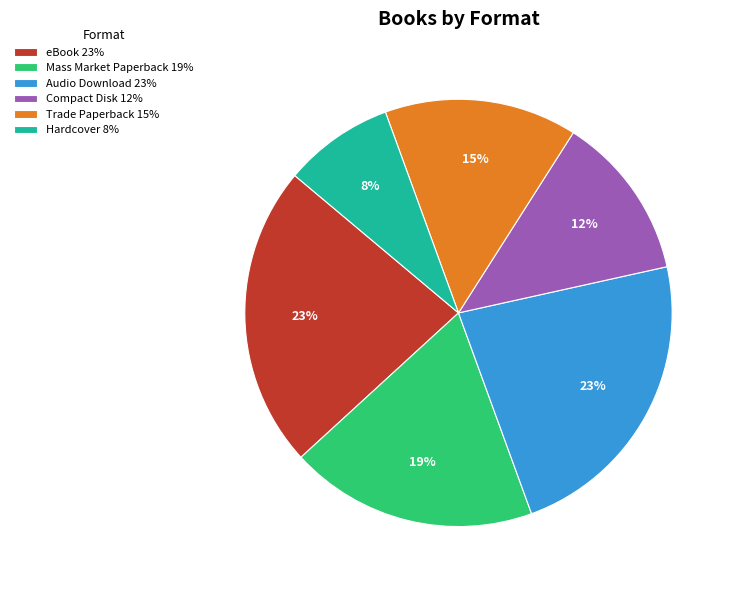

Between Compact Disk 12% and Hardcover 8%, which is larger?

Compact Disk 12%